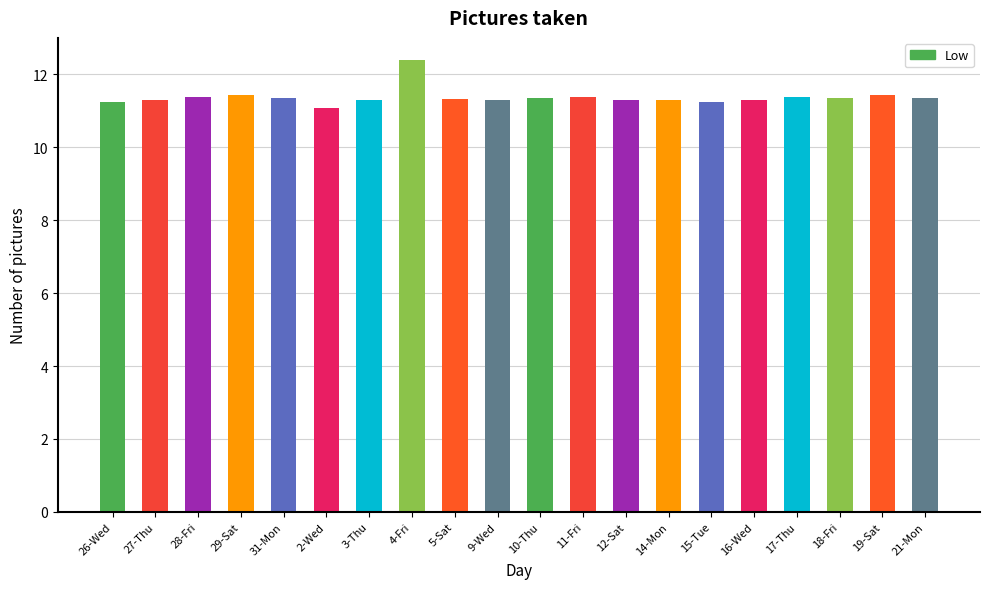

What is the value of the 15th bar from the left?

11.2